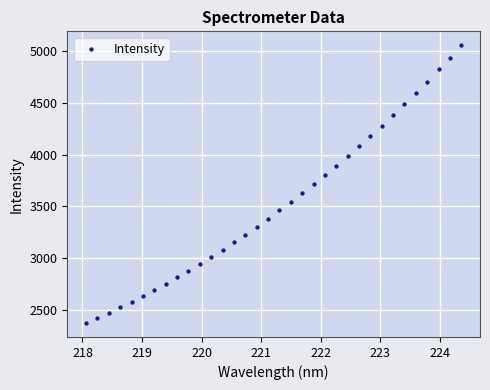

What is the range of Y values (max minus min)?

2687.7